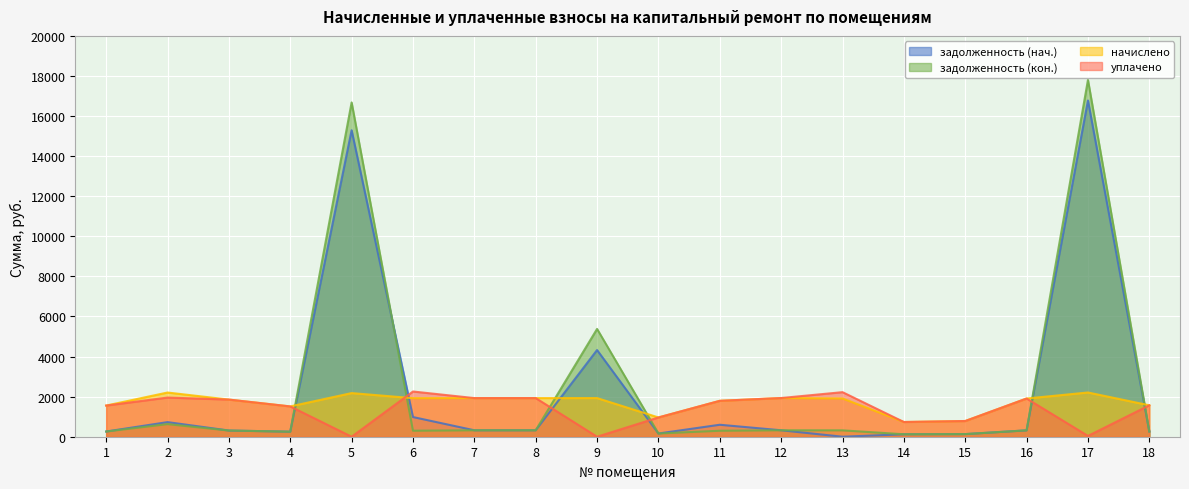

True or false: задолженность (нач.) and начислено cross at least once.

True